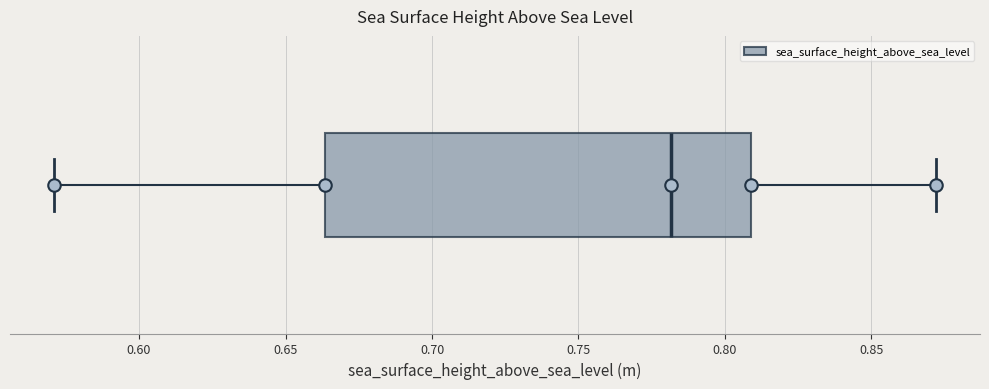

Read this box plot against the x-axis: the position of the median line, the range covered by the box, and the ends of both whiskers. The values are not printed on the chart, so give them approximately, as read against the axis.

median 0.780, box 0.665 to 0.810, whiskers 0.570 to 0.870